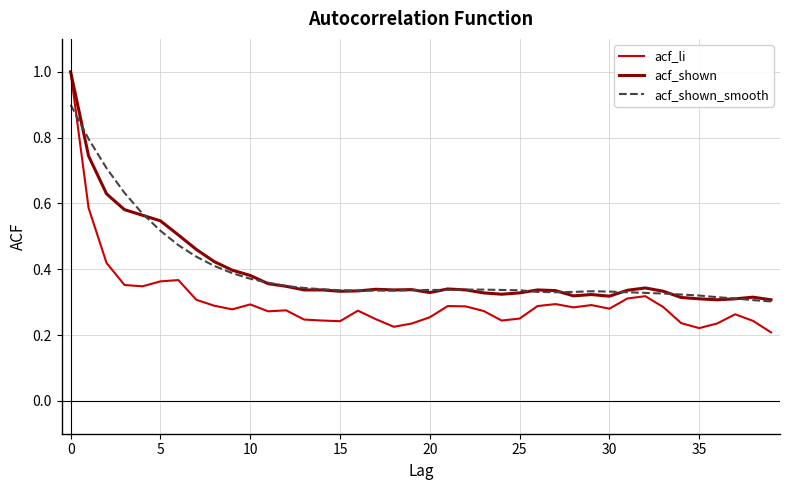

What are all the series names shown in the legend?

acf_li, acf_shown, acf_shown_smooth